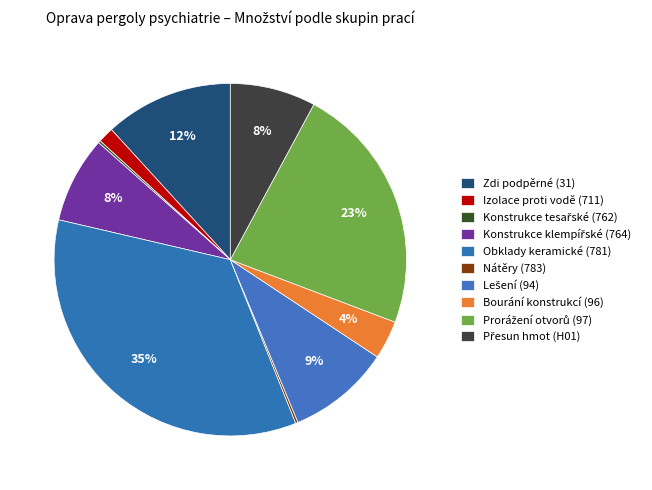

Is there a majority slice in this chart?

No